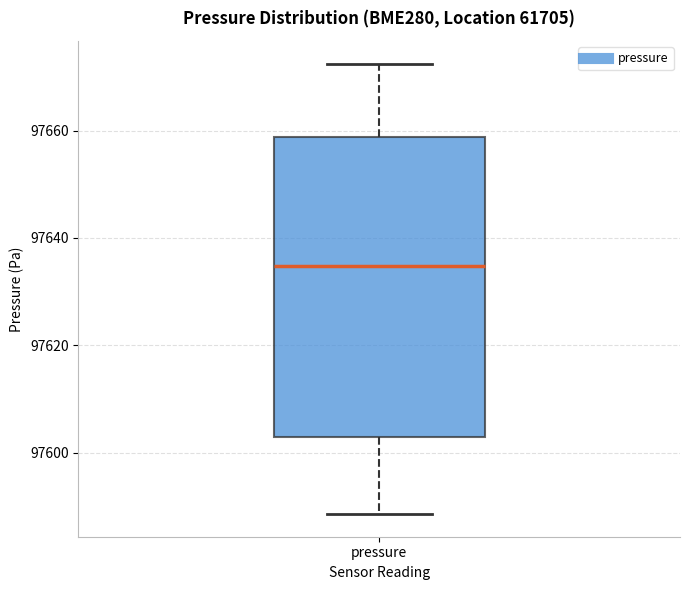

Read this box plot against the y-axis: the position of the median line, the range covered by the box, and the ends of both whiskers. The values are not printed on the chart, so give them approximately, as read against the axis.

median 97634, box 97602 to 97658, whiskers 97588 to 97672